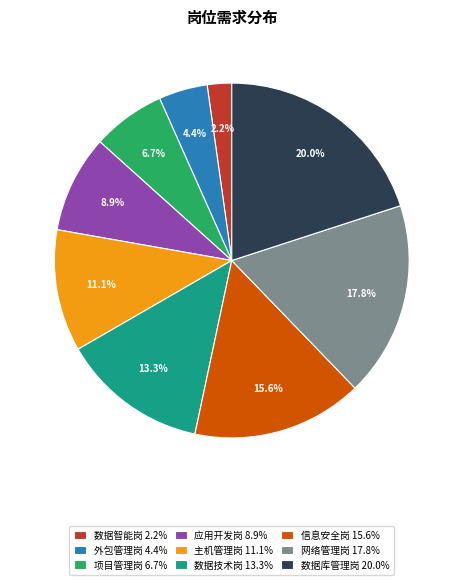

How many slices are in this pie chart?

9